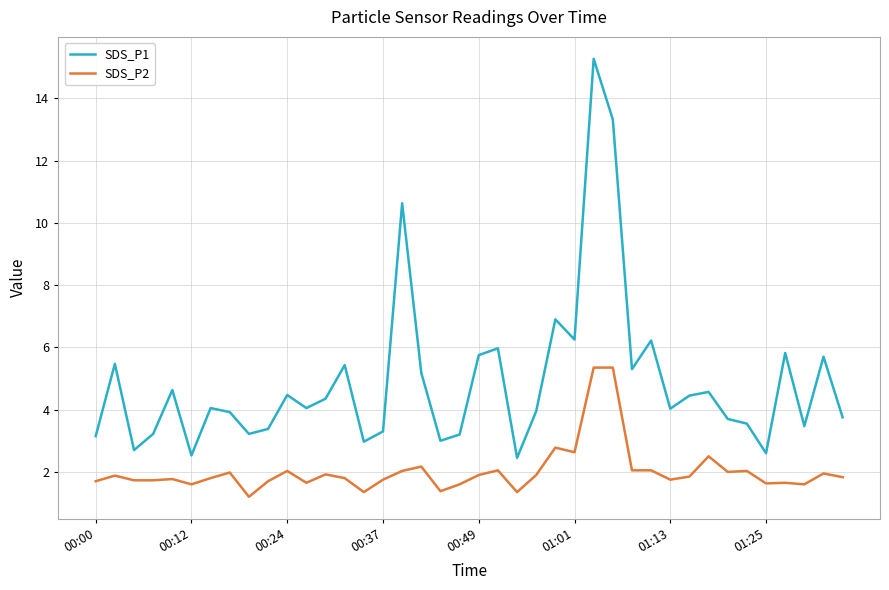

What is the minimum value for SDS_P1?

2.5